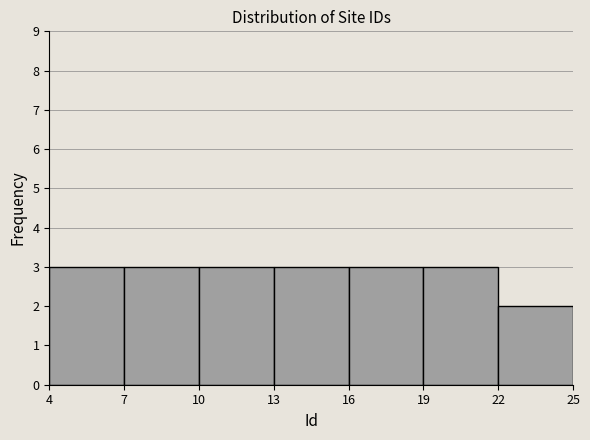

How tall is the bar that spans 16 to 19 on the x-axis? The values are not printed on the chart, so give them approximately, as read against the axis.

3